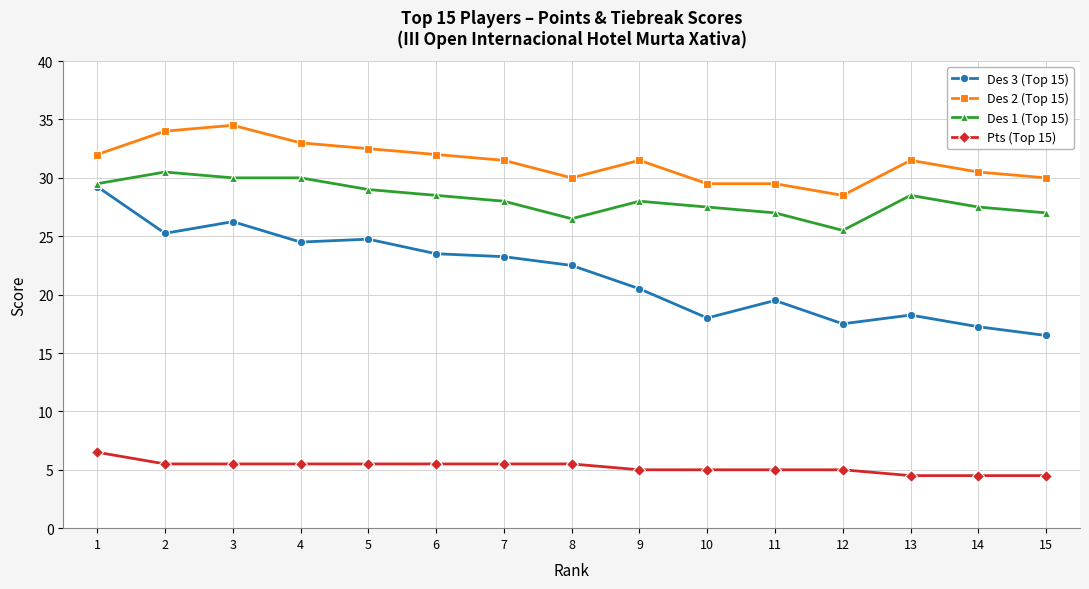

Rank the series at 7 from highest to lowest value.

Des 2 (Top 15), Des 1 (Top 15), Des 3 (Top 15), Pts (Top 15)